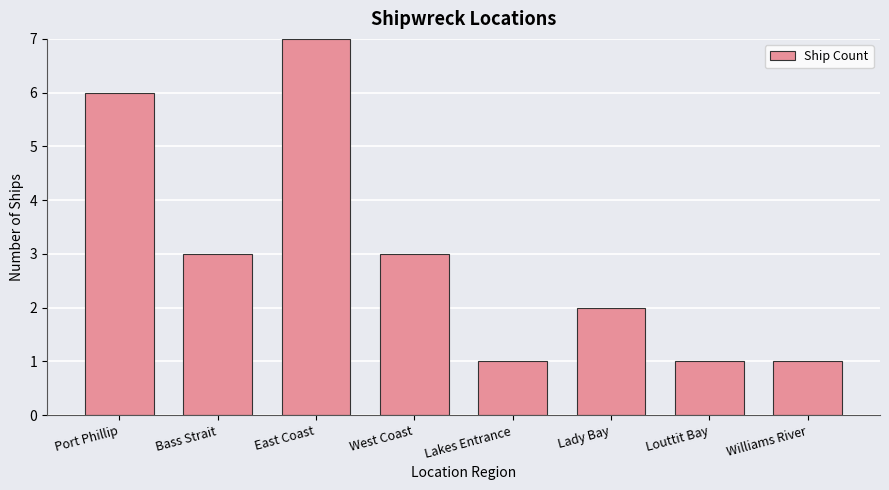

What is the difference between the maximum and minimum values?

6